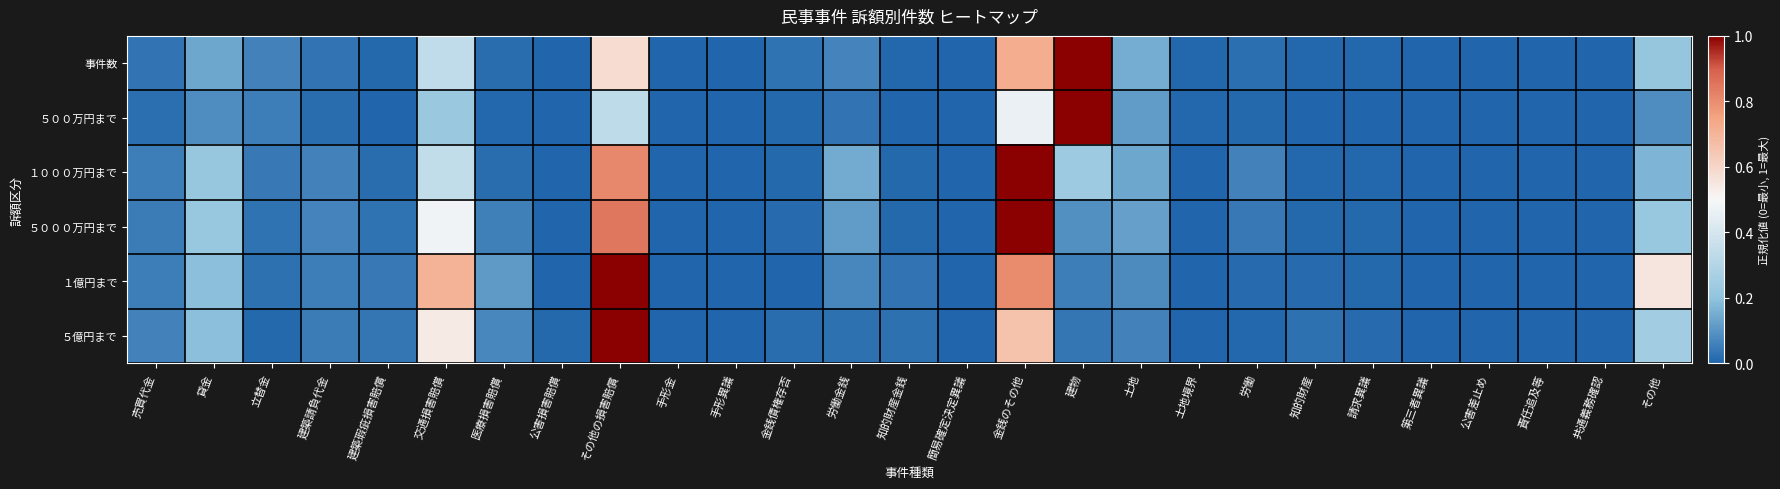

What is the spread (max minus min) of values at 医療損害賠償?

0.1